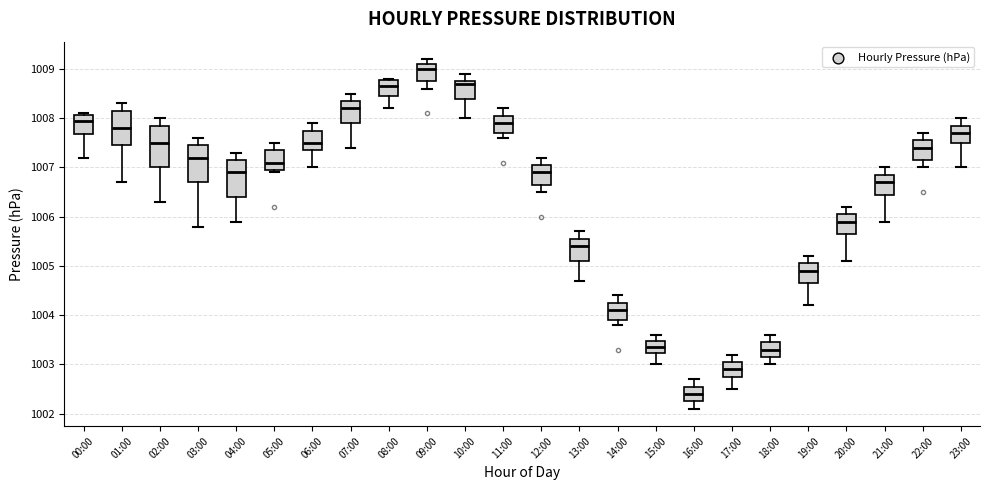

Reading left to right, transcribe this box plot: for each box, give where its median line is, the range the box spans, and where its two whiskers end, as read against the y-axis. The values are not printed on the chart, so give them approximately, as read against the axis.

00:00: median 1008.0, box 1007.7 to 1008.1, whiskers 1007.2 to 1008.1
01:00: median 1007.8, box 1007.5 to 1008.2, whiskers 1006.7 to 1008.3
02:00: median 1007.5, box 1007.0 to 1007.9, whiskers 1006.3 to 1008.0
03:00: median 1007.2, box 1006.7 to 1007.5, whiskers 1005.8 to 1007.6
04:00: median 1006.9, box 1006.4 to 1007.2, whiskers 1005.9 to 1007.3
05:00: median 1007.1, box 1007.0 to 1007.4, whiskers 1006.9 to 1007.5
06:00: median 1007.5, box 1007.4 to 1007.8, whiskers 1007.0 to 1007.9
07:00: median 1008.2, box 1007.9 to 1008.4, whiskers 1007.4 to 1008.5
08:00: median 1008.7, box 1008.5 to 1008.8, whiskers 1008.2 to 1008.8
09:00: median 1009.0, box 1008.8 to 1009.1, whiskers 1008.6 to 1009.2
10:00: median 1008.7, box 1008.4 to 1008.8, whiskers 1008.0 to 1008.9
11:00: median 1007.9, box 1007.7 to 1008.1, whiskers 1007.6 to 1008.2
12:00: median 1006.9, box 1006.7 to 1007.1, whiskers 1006.5 to 1007.2
13:00: median 1005.4, box 1005.1 to 1005.6, whiskers 1004.7 to 1005.7
14:00: median 1004.1, box 1003.9 to 1004.3, whiskers 1003.8 to 1004.4
15:00: median 1003.4, box 1003.2 to 1003.5, whiskers 1003.0 to 1003.6
16:00: median 1002.4, box 1002.3 to 1002.6, whiskers 1002.1 to 1002.7
17:00: median 1002.9, box 1002.8 to 1003.1, whiskers 1002.5 to 1003.2
18:00: median 1003.3, box 1003.2 to 1003.5, whiskers 1003.0 to 1003.6
19:00: median 1004.9, box 1004.7 to 1005.1, whiskers 1004.2 to 1005.2
20:00: median 1005.9, box 1005.7 to 1006.1, whiskers 1005.1 to 1006.2
21:00: median 1006.7, box 1006.5 to 1006.9, whiskers 1005.9 to 1007.0
22:00: median 1007.4, box 1007.2 to 1007.6, whiskers 1007.0 to 1007.7
23:00: median 1007.7, box 1007.5 to 1007.9, whiskers 1007.0 to 1008.0